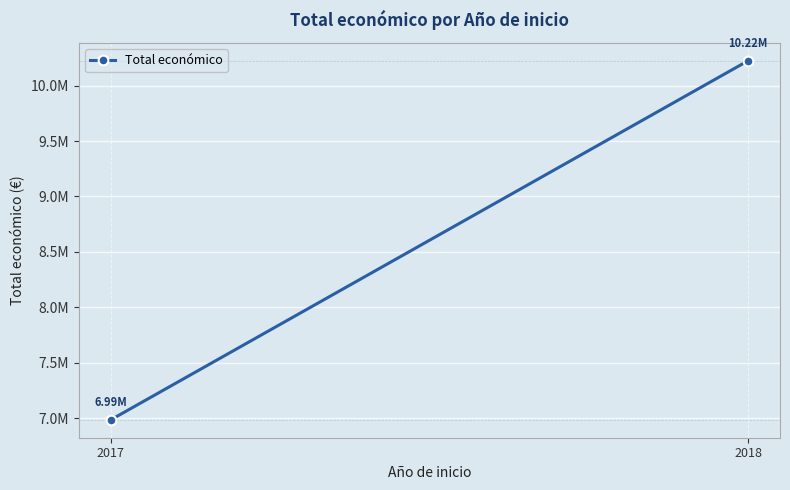

Reading left to right, transcribe all the data shown in this chart.

2017=6985221	2018=10224464